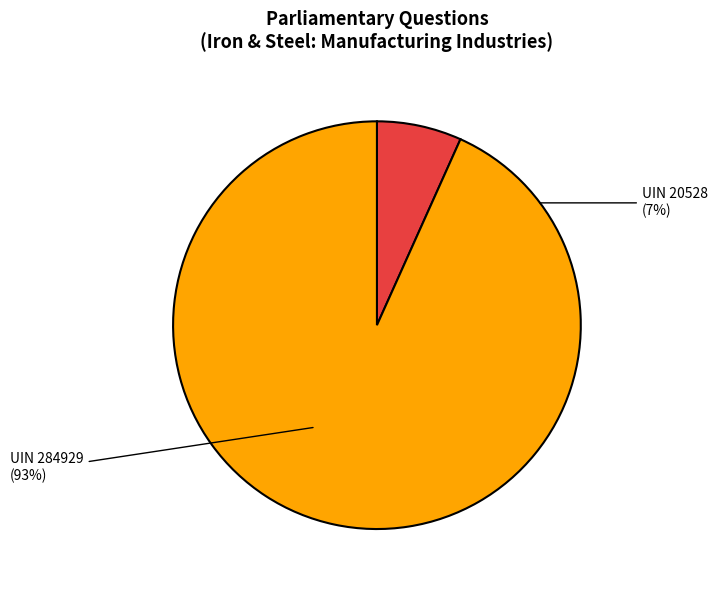

Count the number of slices in the pie.

2